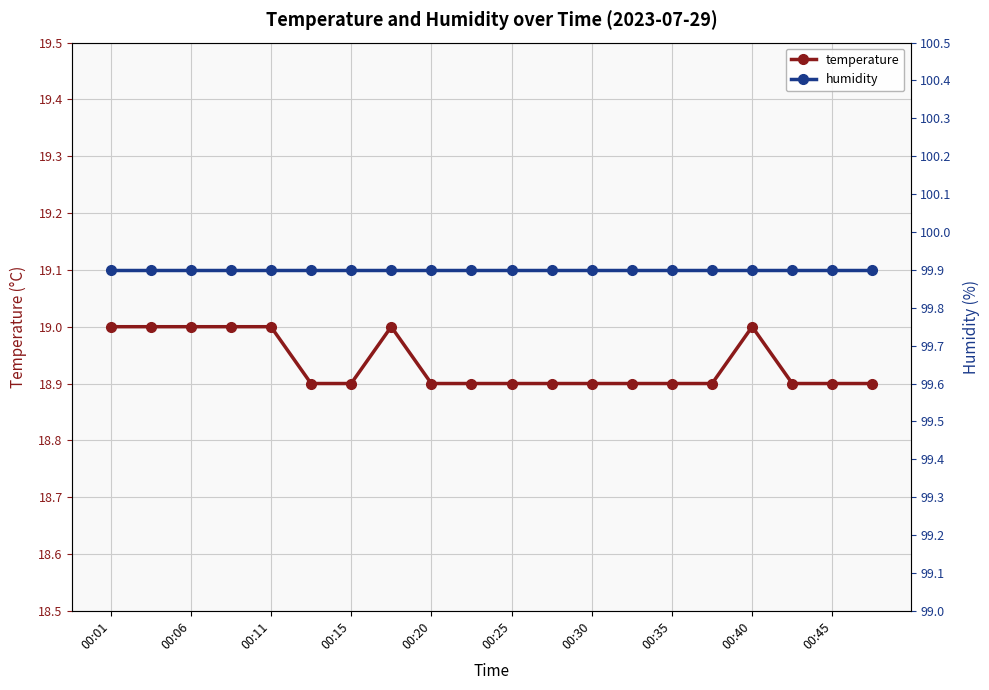

What is the maximum value shown in the chart?

99.9